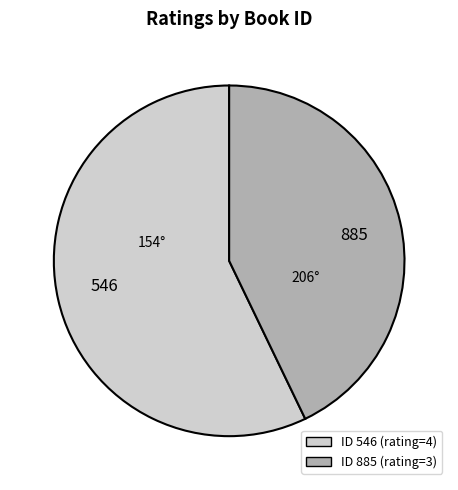

Is the sum of 885 and 546 greater than half?

Yes